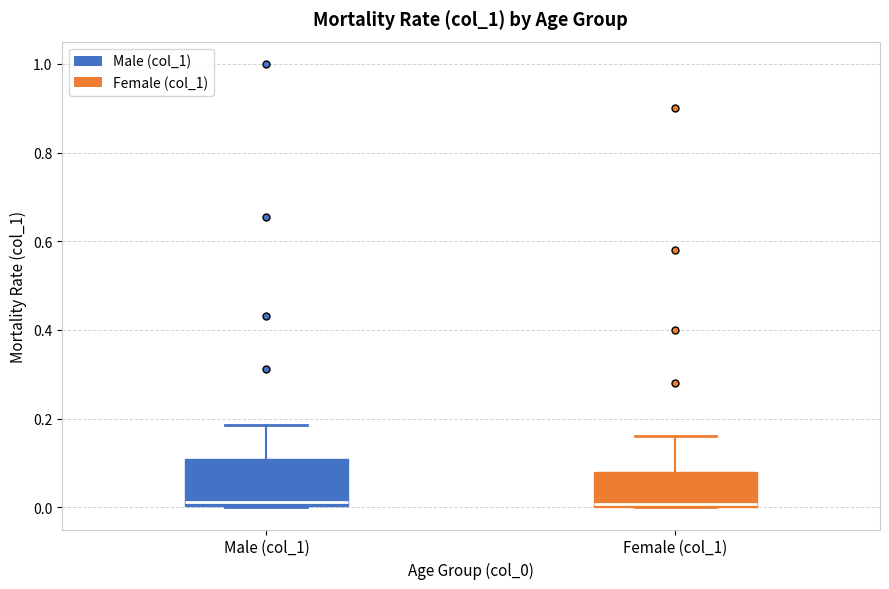

Comparing the boxes themselves (not the whiskers), which one is the tallest?

Male (col_1)